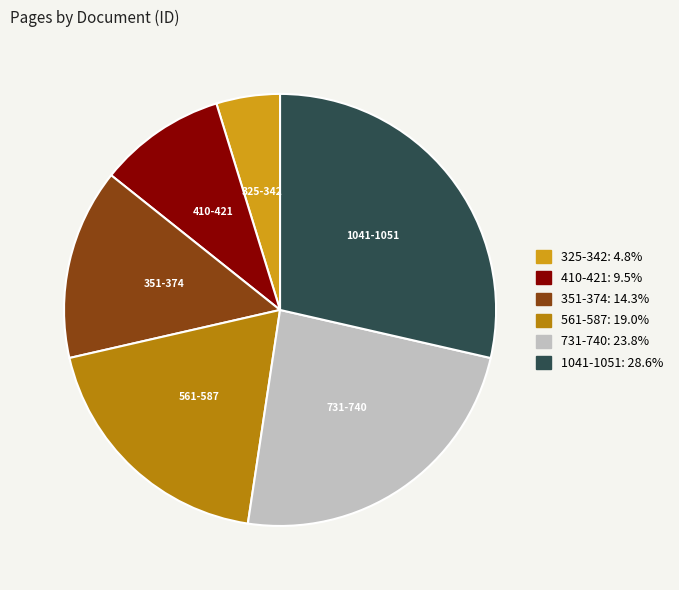

Do 1041-1051 and 325-342 together represent more than half of the pie?

No